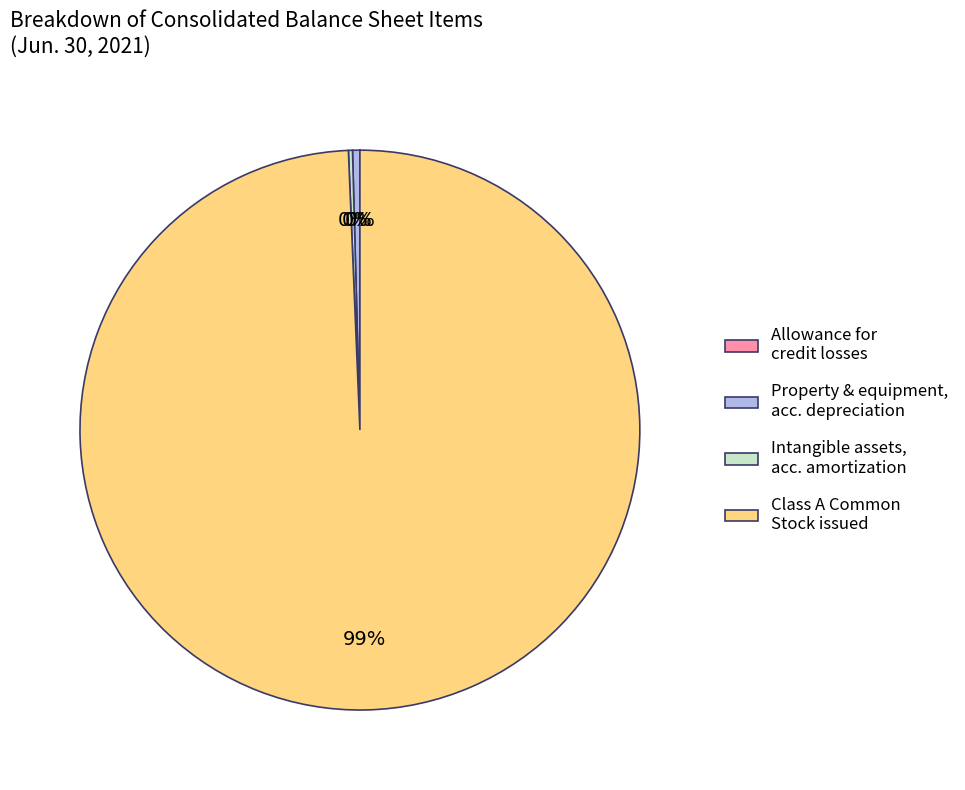

Combined, do Property & equipment, acc. depreciation and Class A Common Stock issued account for over 50%?

Yes